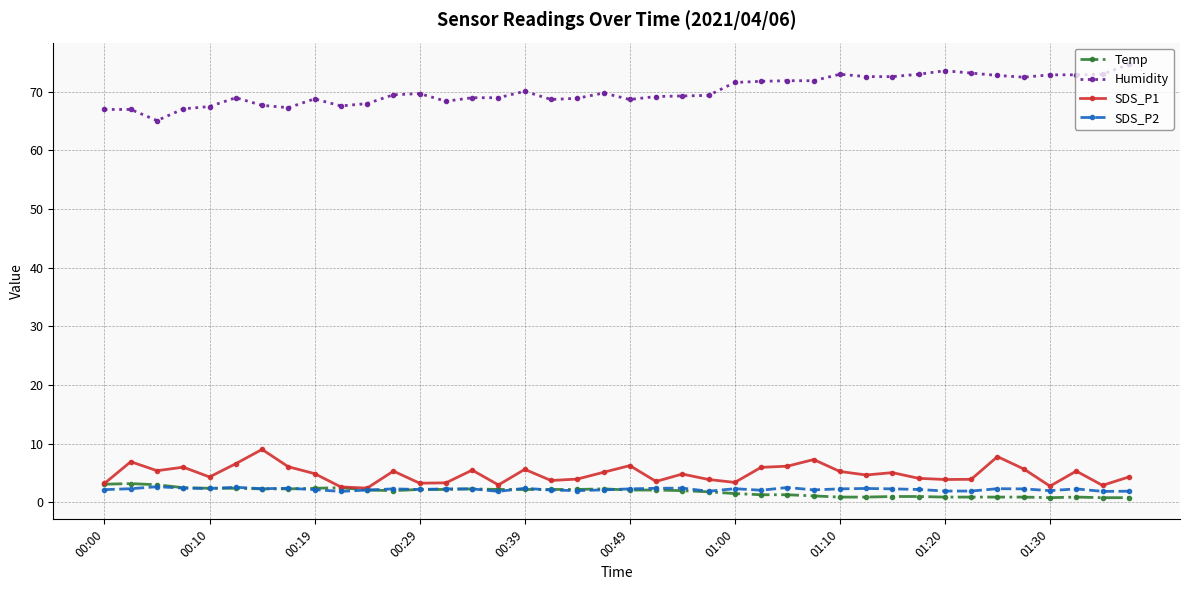

What is the minimum value for Temp?

0.8